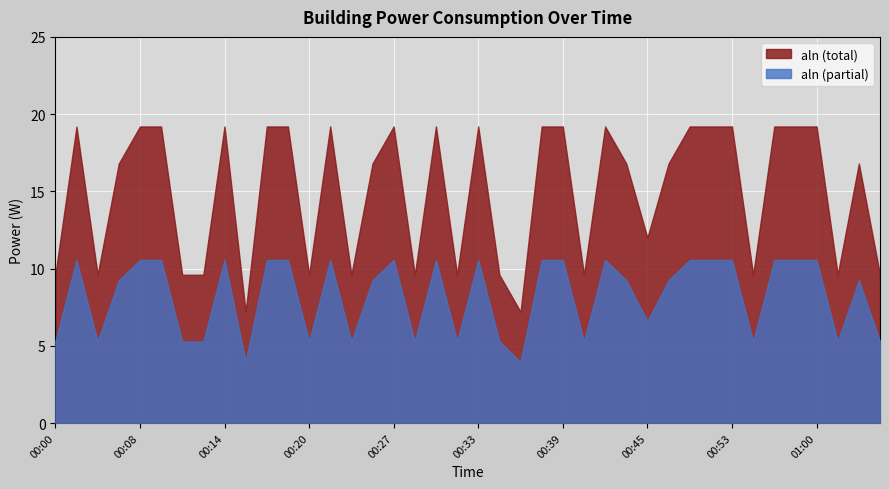

Where is the first local maximum?

00:02